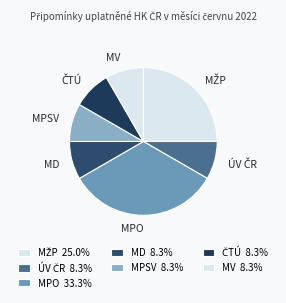

The MD slice represents 8% of the pie. True or false?

True